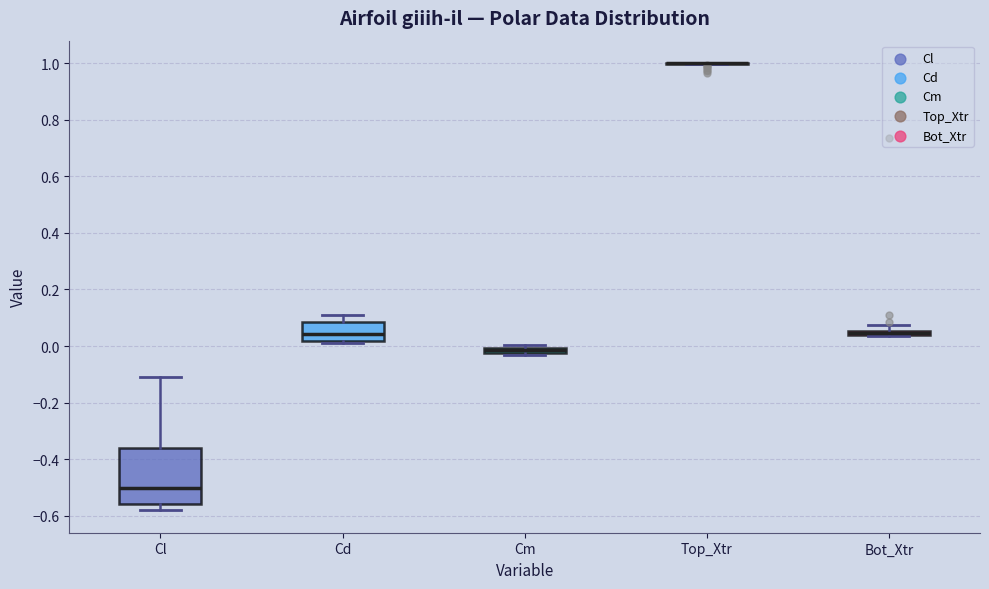

Where is the lower edge of the box for Cm on the y-axis? The values are not printed on the chart, so give them approximately, as read against the axis.

-0.02